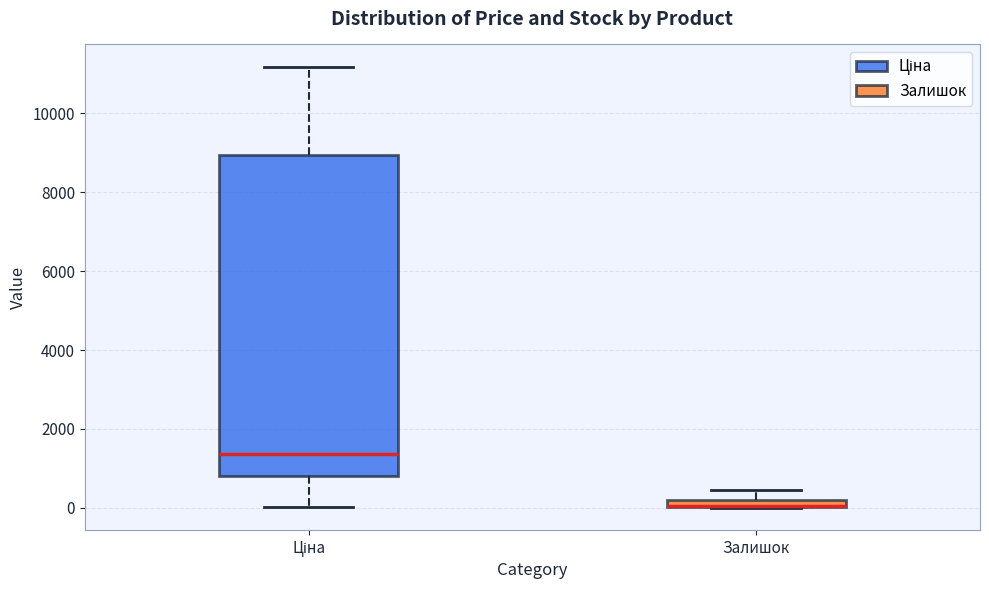

Comparing the boxes themselves (not the whiskers), which one is the tallest?

Ціна